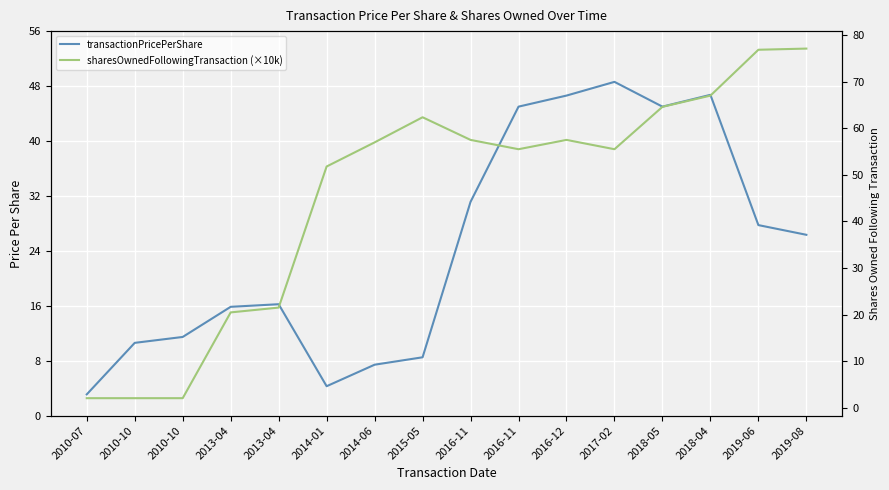

Rank the series by their average value, from lowest to highest.

transactionPricePerShare, sharesOwnedFollowingTransaction (×10k)